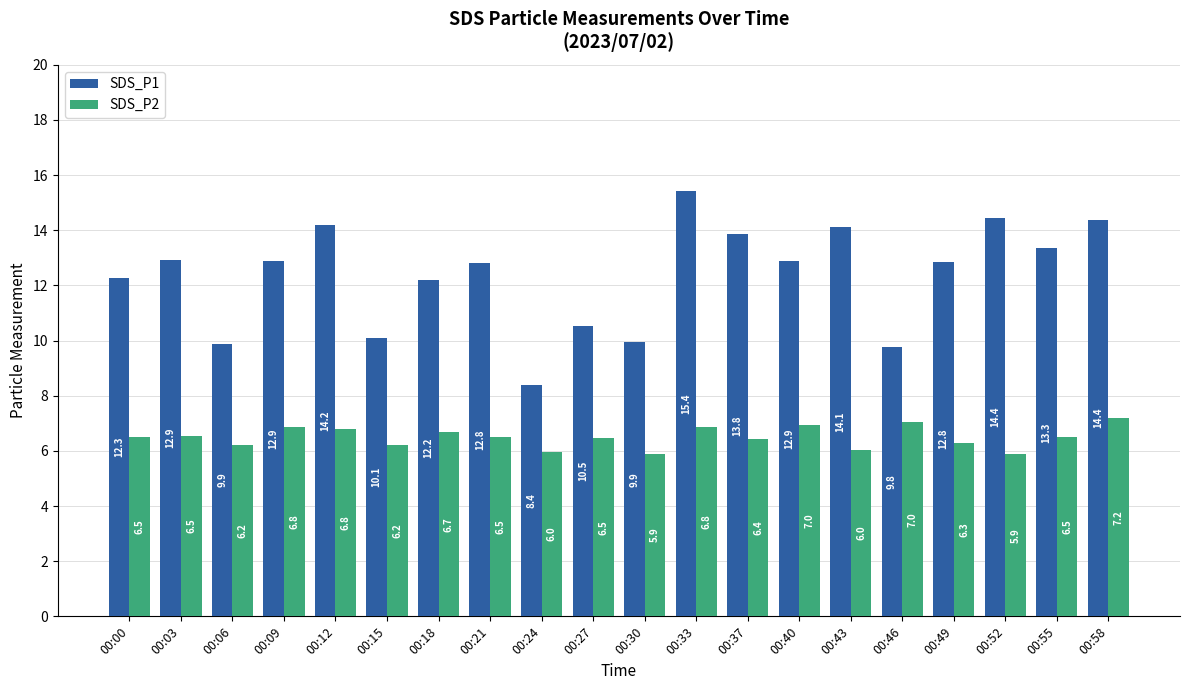

The value of SDS_P1 at 00:46 is 9.8. True or false?

True